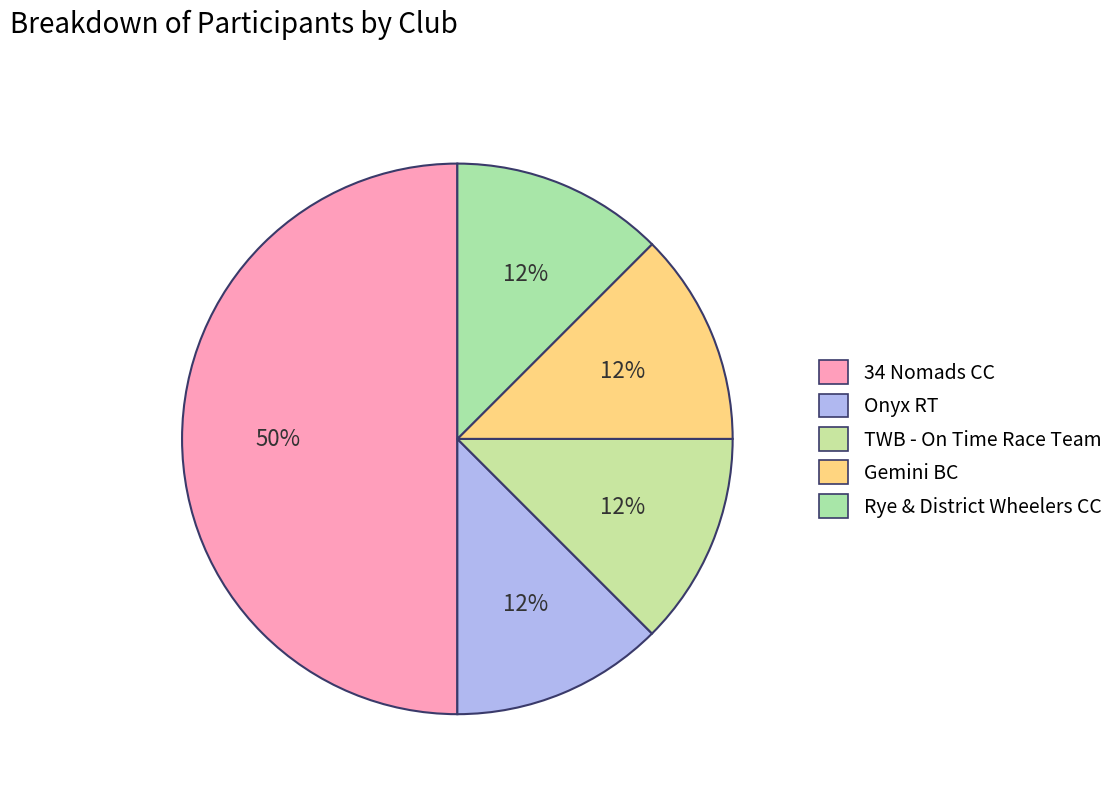

How many slices are in this pie chart?

5